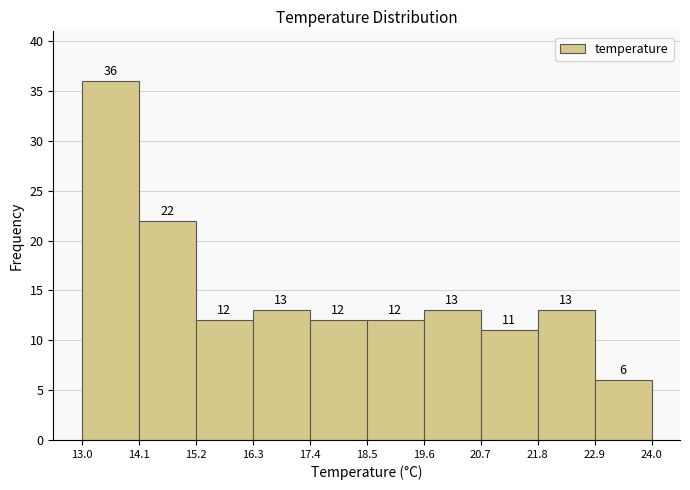

Over which range of the x-axis is the bar tallest?

13.0 to 14.1